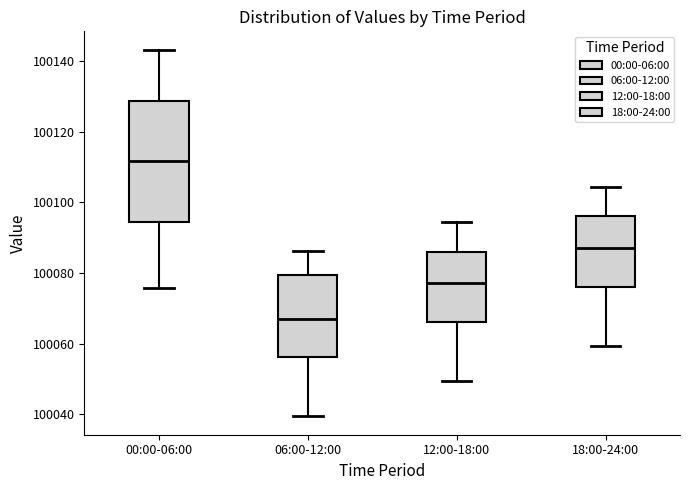

Which box has the lowest median line?

06:00-12:00